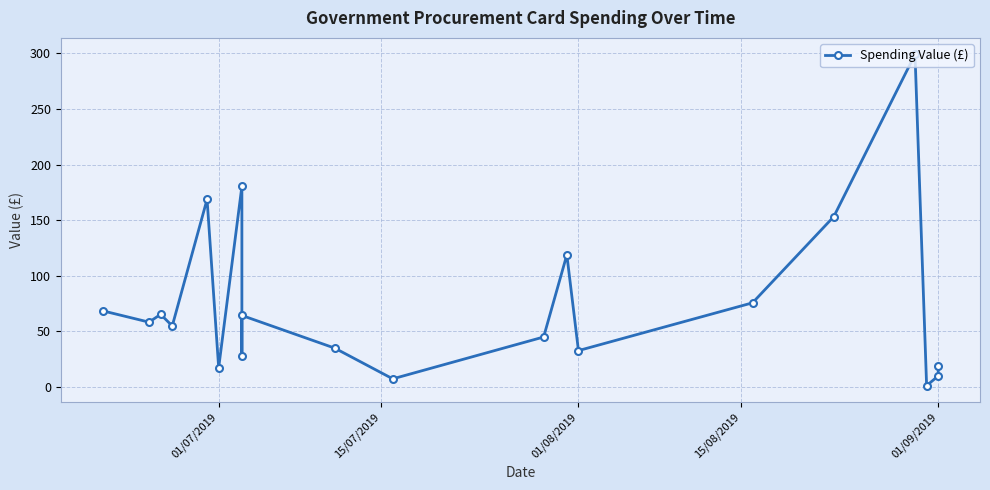

What is the value of the 10th point from the left?

35.0